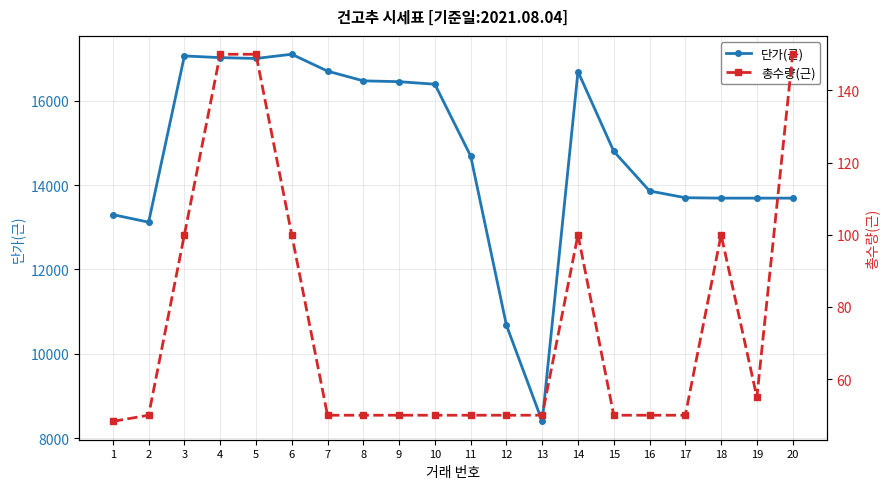

What is the total value across all series at 14?

16790.0